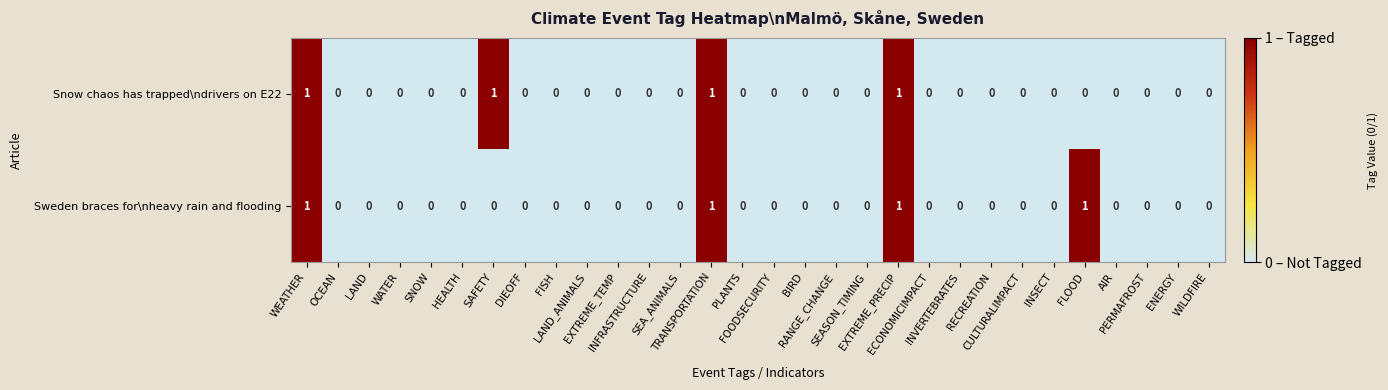

How many Snow chaos has trapped\ndrivers on E22 values are between 0 and 1?

30